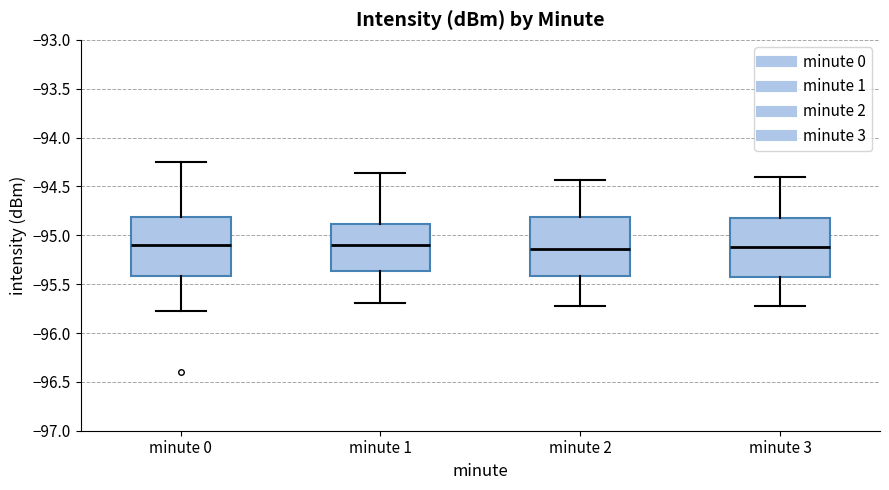

Where does the median line of the box for minute 2 sit on the y-axis? The values are not printed on the chart, so give them approximately, as read against the axis.

-95.15